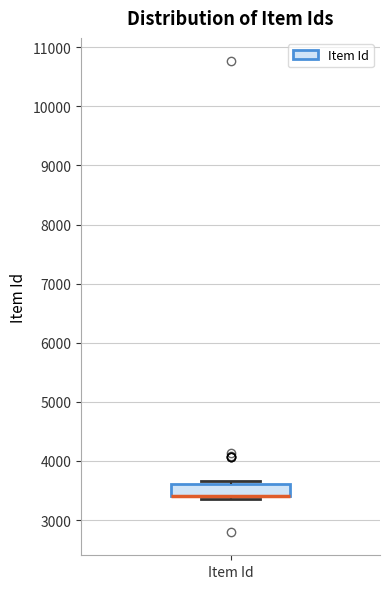

Where is the lower edge of the box for Item Id on the y-axis? The values are not printed on the chart, so give them approximately, as read against the axis.

3400